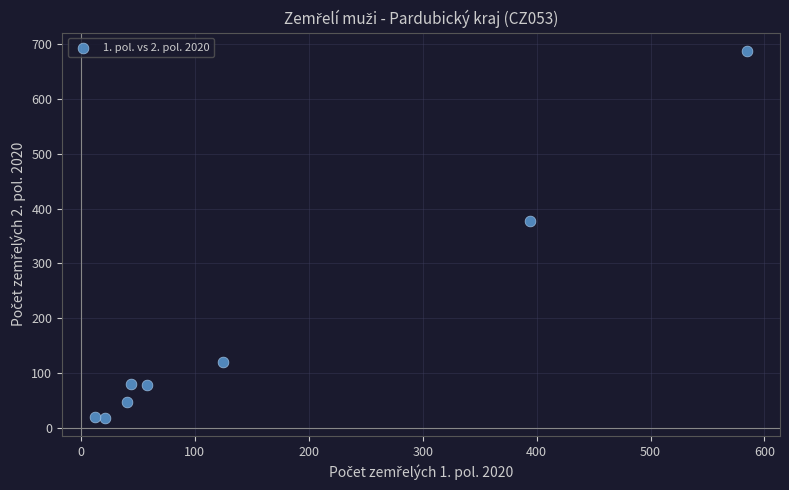

What is the range of X values (max minus min)?

573